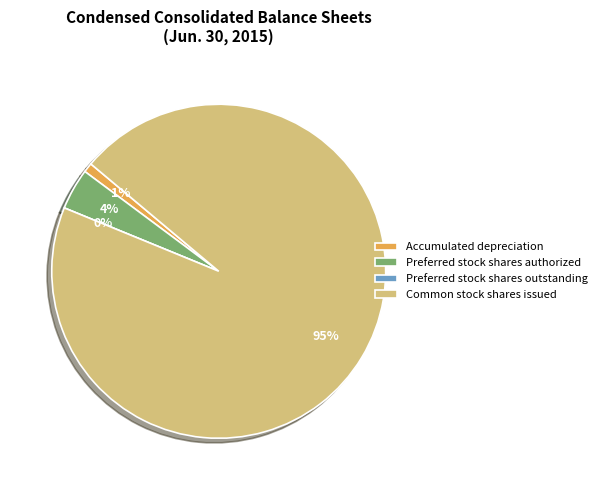

Which category has the biggest portion of the pie?

Common stock shares issued